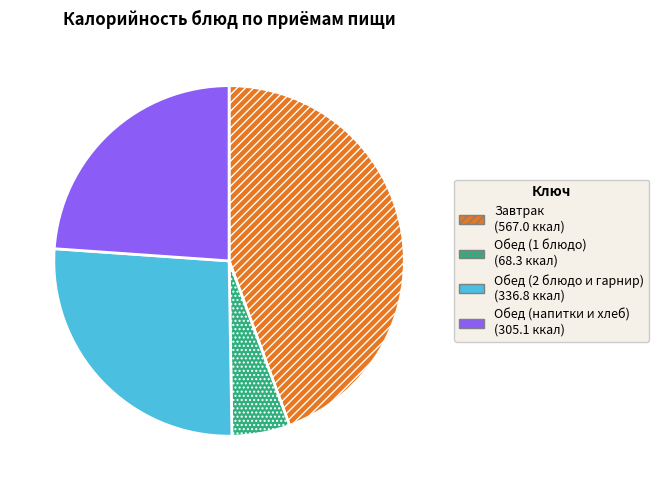

Is there a majority slice in this chart?

No